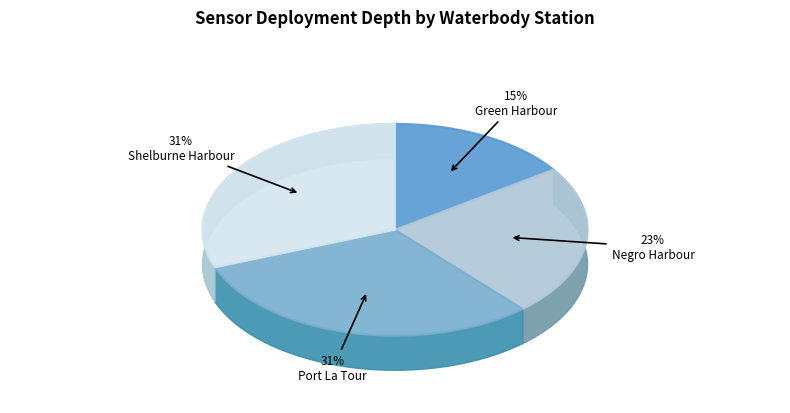

To the nearest percent, what percentage of the pie is Negro Harbour-Ingomar?

23%